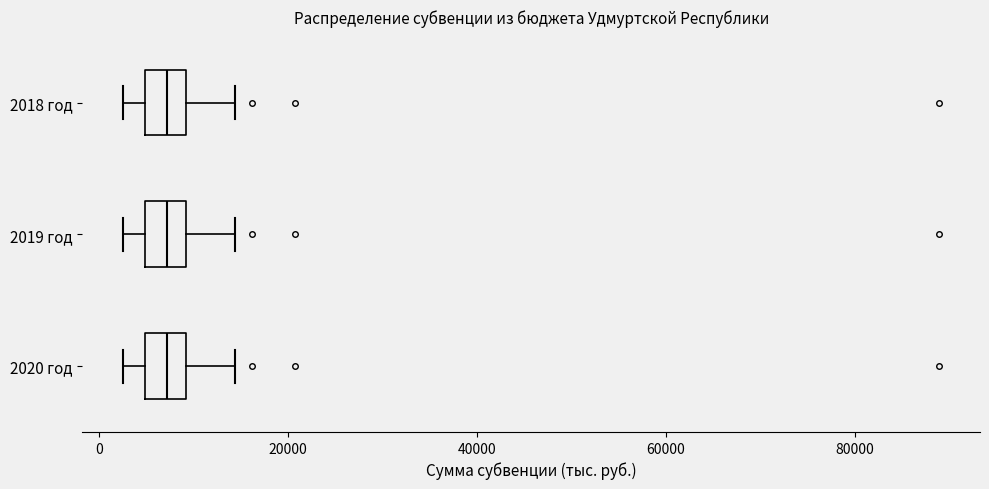

Where does the median line of the box for 2020 год sit on the x-axis? The values are not printed on the chart, so give them approximately, as read against the axis.

8000